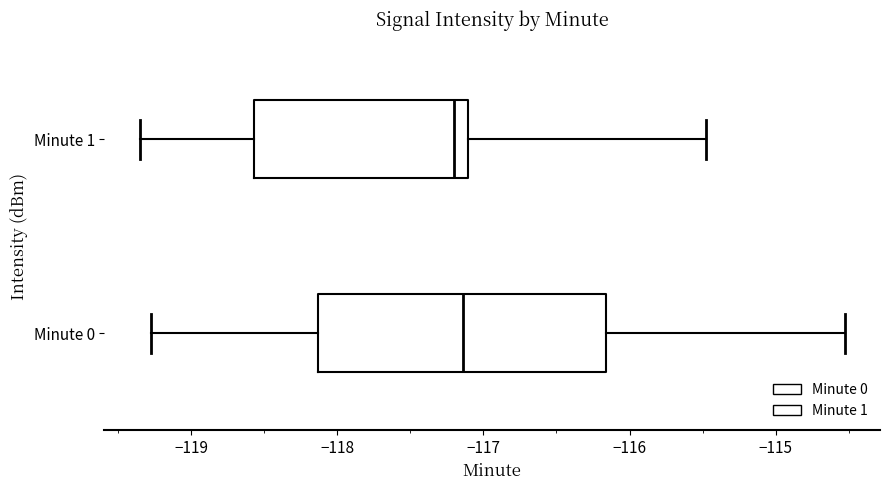

Reading bottom to top, transcribe this box plot: for each box, give where its median line is, the range the box spans, and where its two whiskers end, as read against the x-axis. The values are not printed on the chart, so give them approximately, as read against the axis.

Minute 0: median -117.1, box -118.1 to -116.2, whiskers -119.3 to -114.5
Minute 1: median -117.2, box -118.6 to -117.1, whiskers -119.4 to -115.5